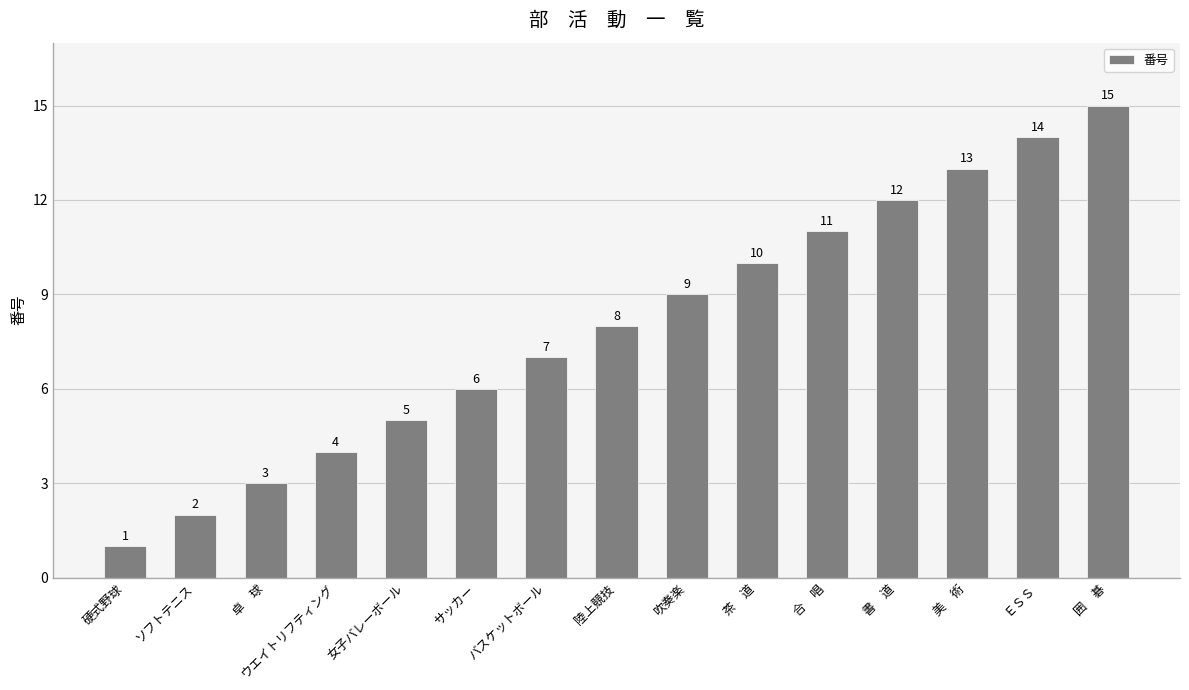

What is the value of the 11th bar from the left?

11